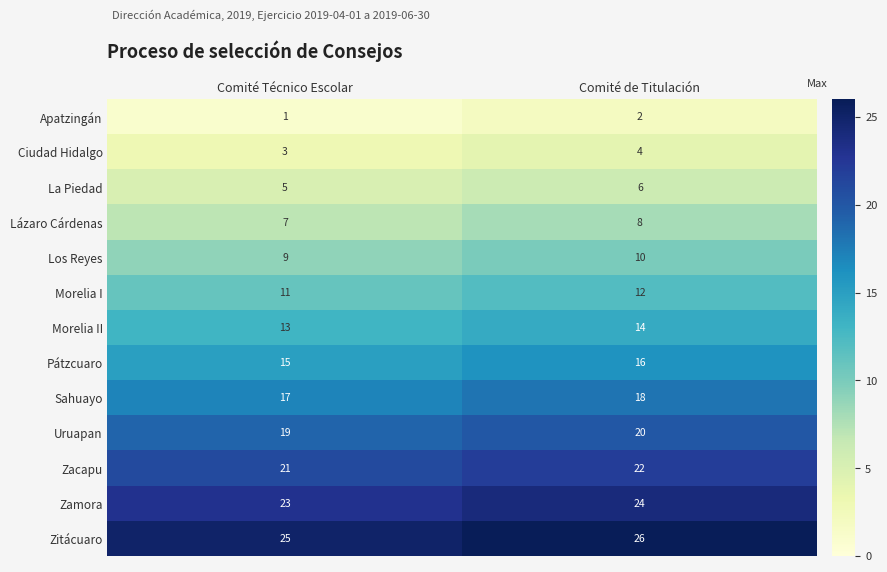

At Comité de Titulación, list the series in order from largest to smallest.

Zitácuaro, Zamora, Zacapu, Uruapan, Sahuayo, Pátzcuaro, Morelia II, Morelia I, Los Reyes, Lázaro Cárdenas, La Piedad, Ciudad Hidalgo, Apatzingán